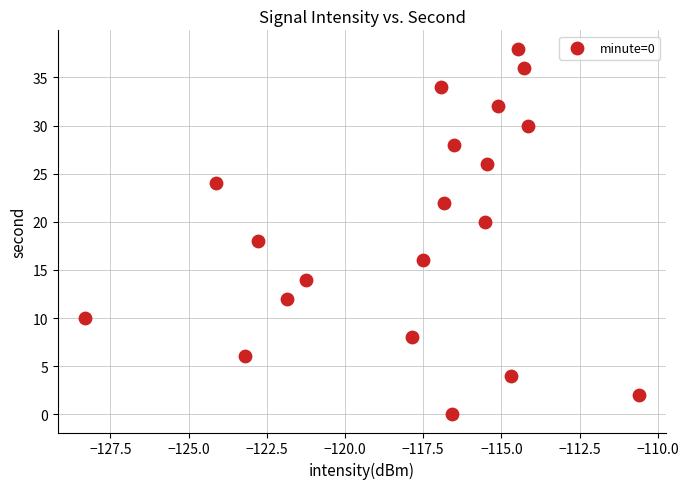

What is the range of Y values (max minus min)?

38